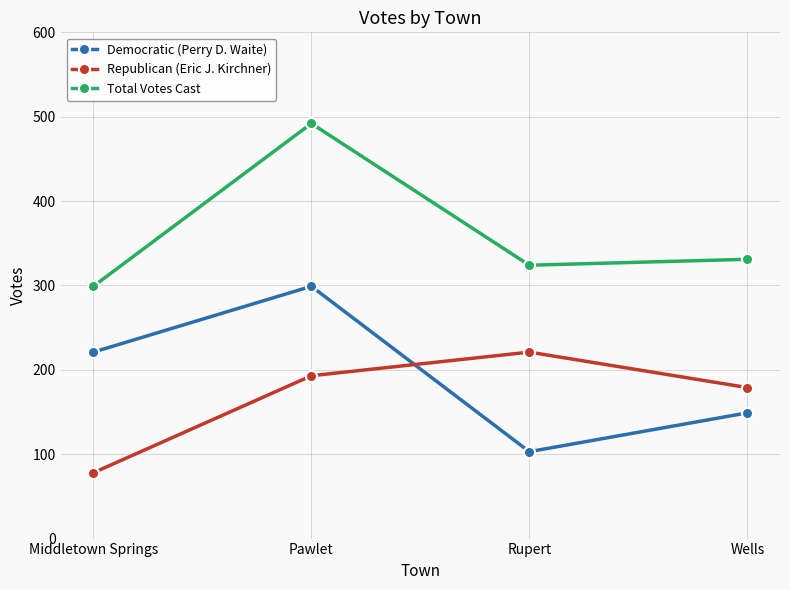

Which series ends up on top after the final intersection of Democratic (Perry D. Waite) and Republican (Eric J. Kirchner)?

Republican (Eric J. Kirchner)